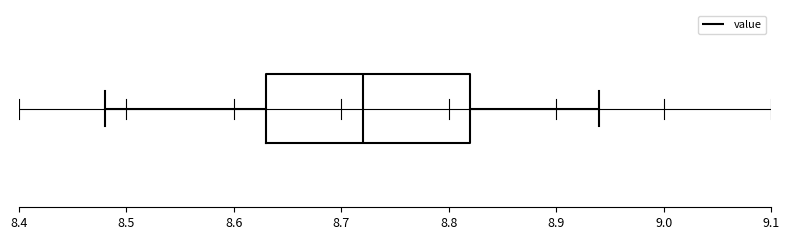

Read this box plot against the x-axis: the position of the median line, the range covered by the box, and the ends of both whiskers. The values are not printed on the chart, so give them approximately, as read against the axis.

median 8.72, box 8.63 to 8.82, whiskers 8.48 to 8.94